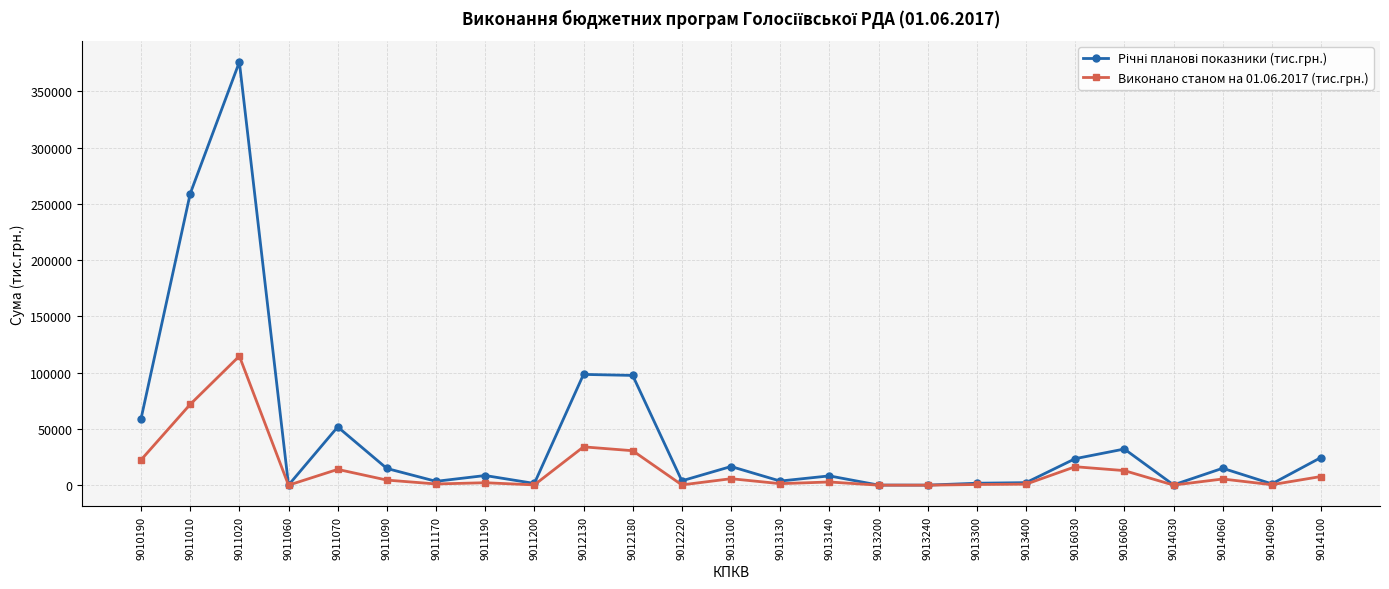

True or false: Виконано станом на 01.06.2017 (тис.грн.) has more than 1 points higher than both neighbors.

True